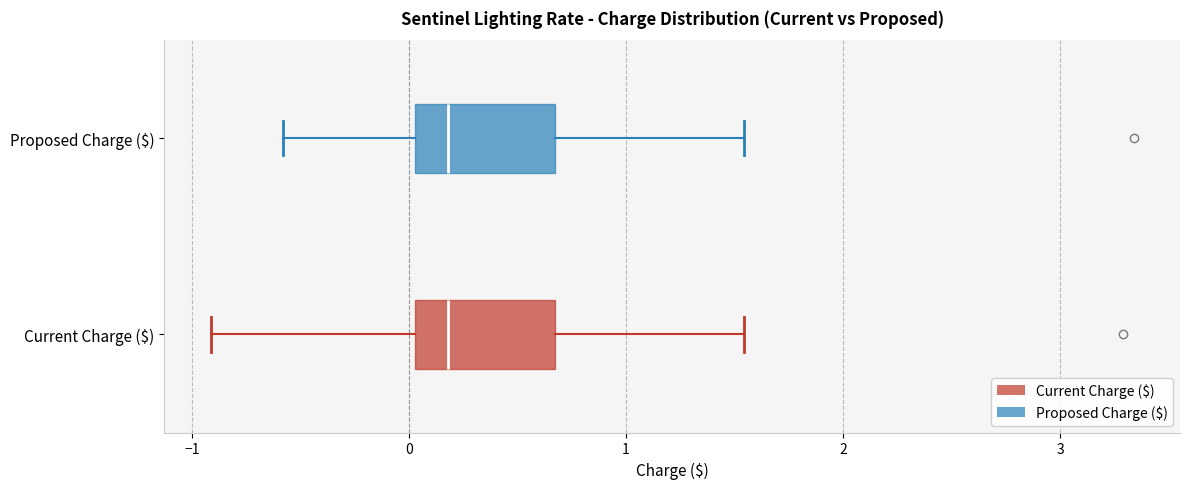

Where does the right whisker of the box for Proposed Charge ($) end on the x-axis? The values are not printed on the chart, so give them approximately, as read against the axis.

1.5